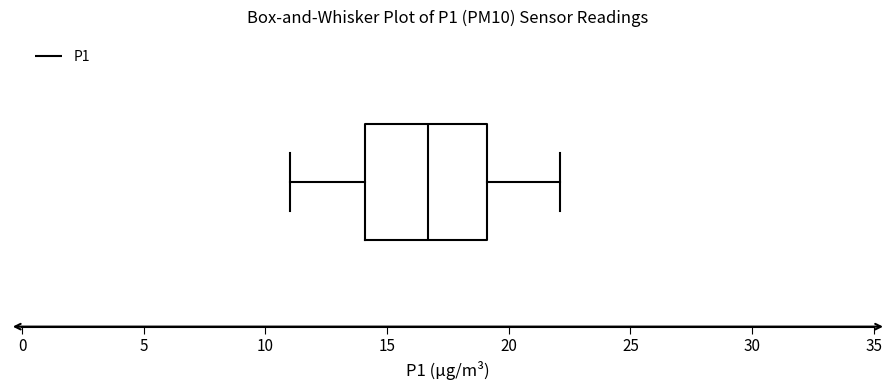

Read this box plot against the x-axis: the position of the median line, the range covered by the box, and the ends of both whiskers. The values are not printed on the chart, so give them approximately, as read against the axis.

median 16.5, box 14.0 to 19.0, whiskers 11.0 to 22.0